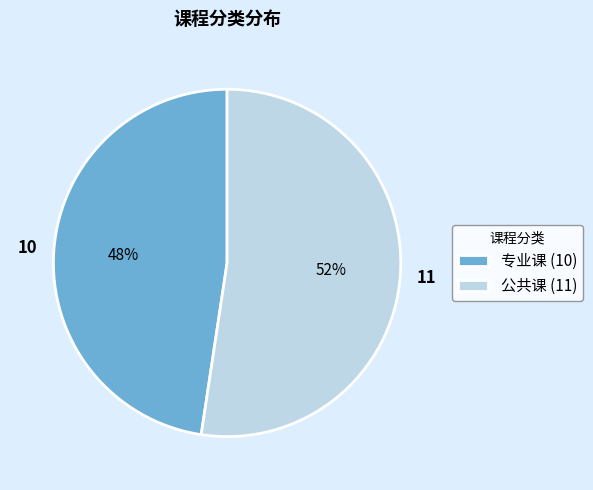

Do 专业课 (10) and 公共课 (11) together represent more than half of the pie?

Yes